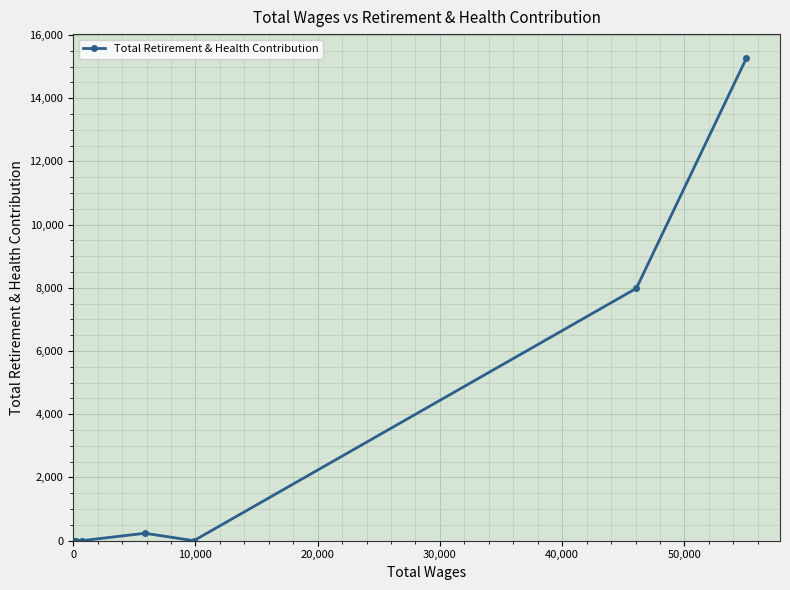

True or false: there are more than 2 points higher than both neighbors.

False